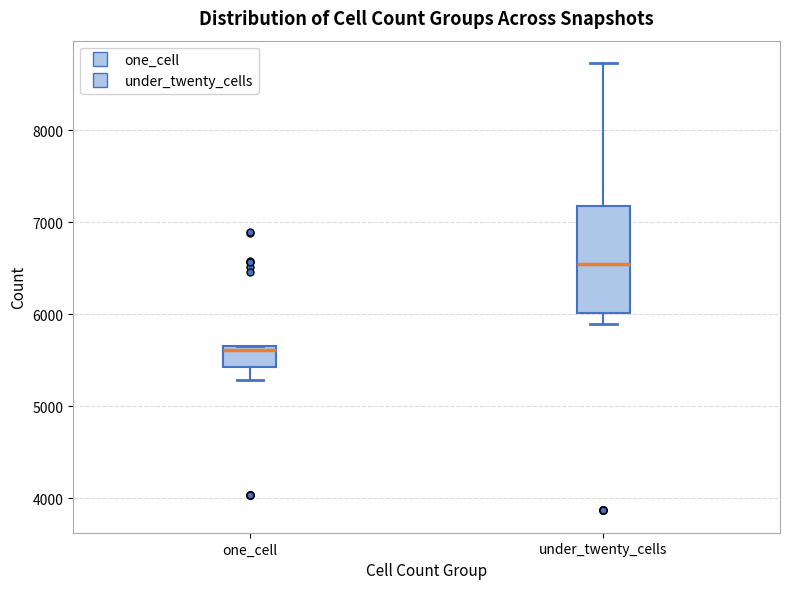

Reading left to right, transcribe this box plot: for each box, give where its median line is, the range the box spans, and where its two whiskers end, as read against the y-axis. The values are not printed on the chart, so give them approximately, as read against the axis.

one_cell: median 5600, box 5400 to 5700, whiskers 5300 to 5700
under_twenty_cells: median 6500, box 6000 to 7200, whiskers 5900 to 8700